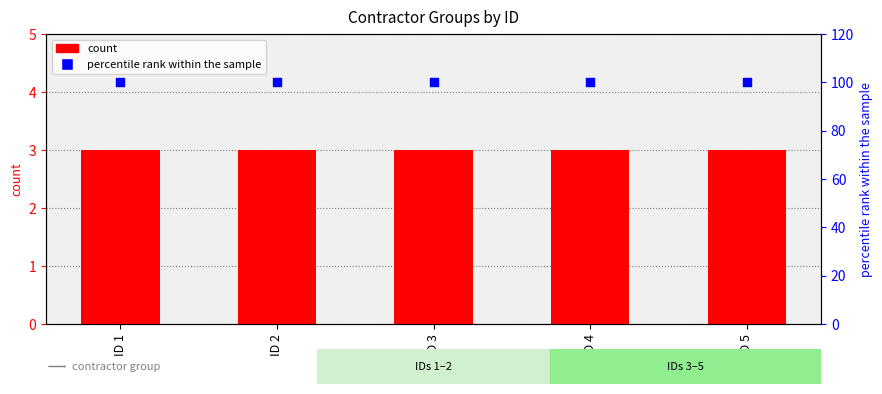

What are all the series names shown in the legend?

count, percentile rank within the sample